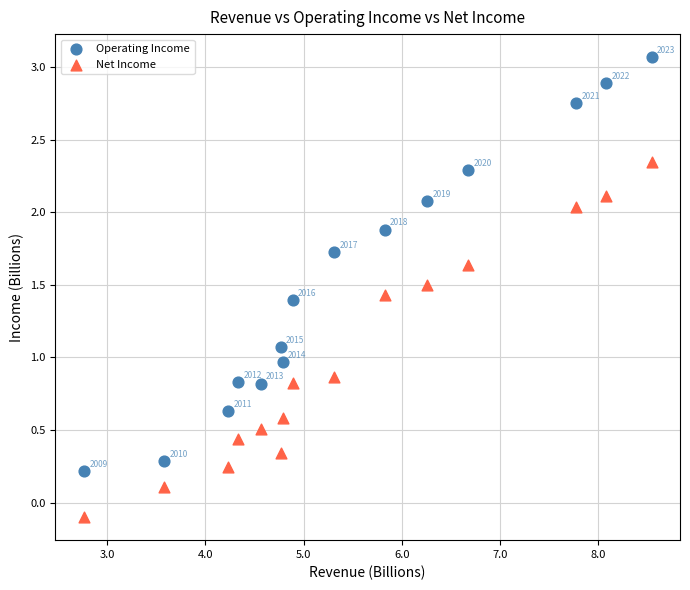

Which series contains the highest Y value?

Operating Income